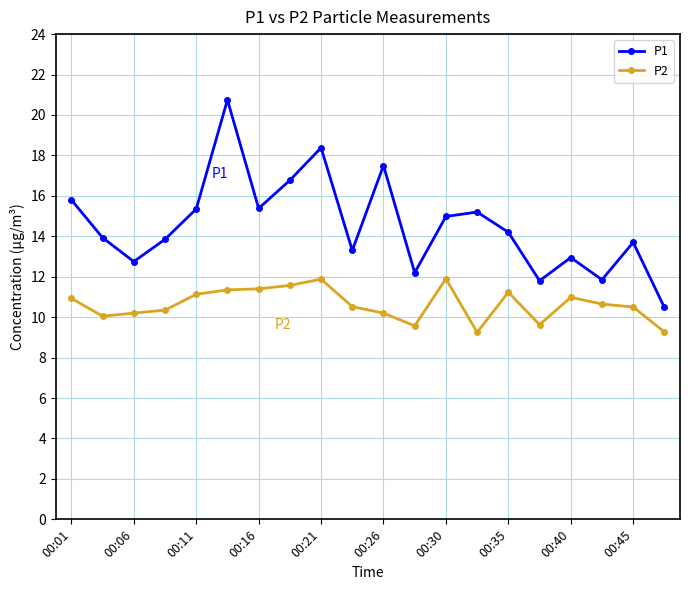

Which series has the largest range (max minus min)?

P1